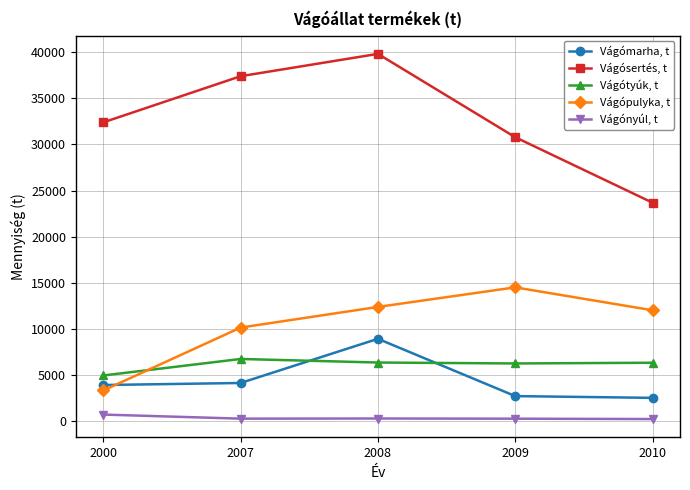

At 2007, list the series in order from smallest to largest.

Vágónyúl, t, Vágómarha, t, Vágótyúk, t, Vágópulyka, t, Vágósertés, t